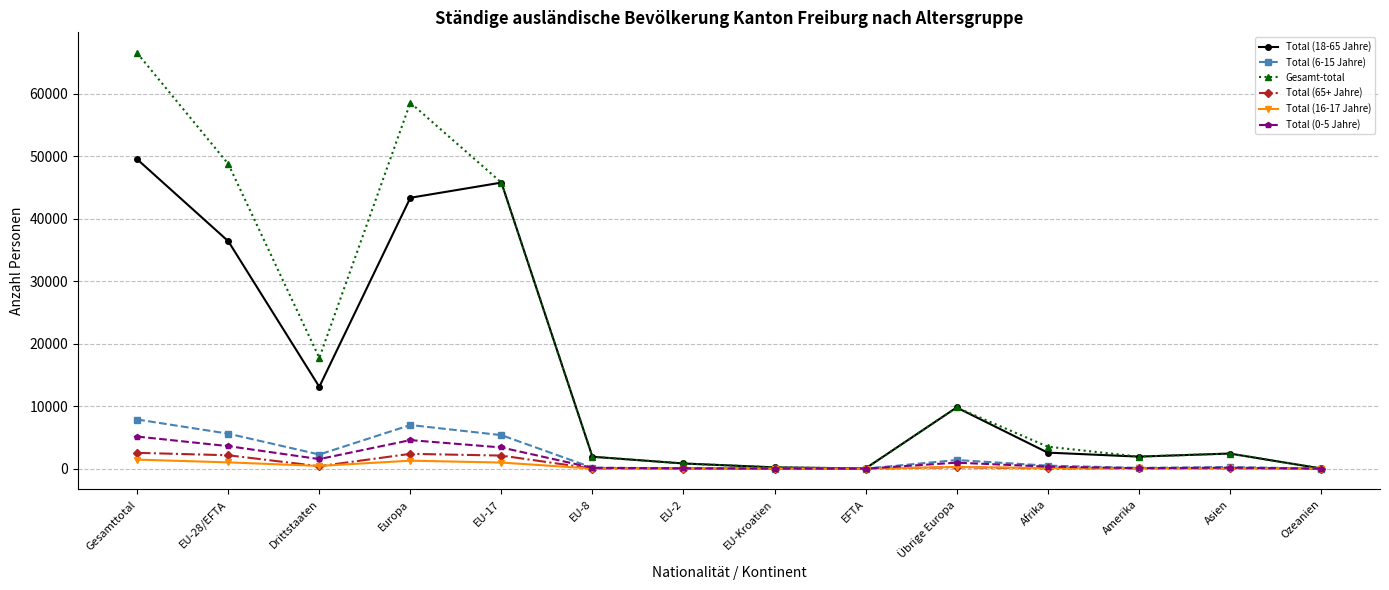

Is it true that Total (16-17 Jahre) equals 13 at EU-8?

True